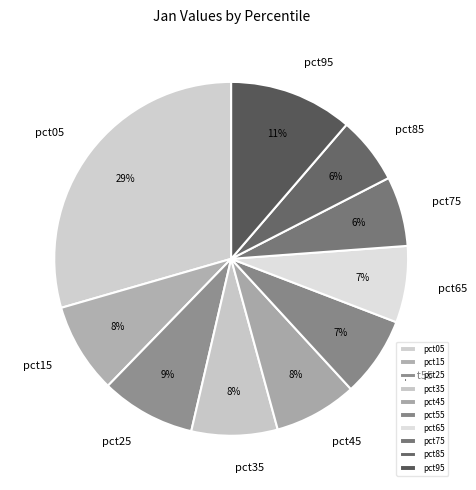

Is there any slice that represents more than half of the pie?

No